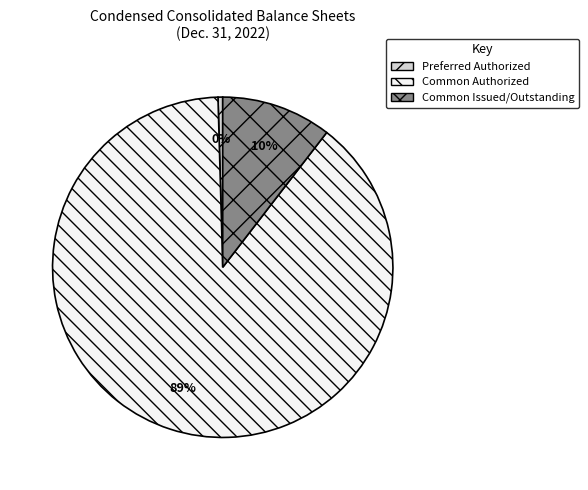

Is it true that Common Authorized is 89% of the pie?

True